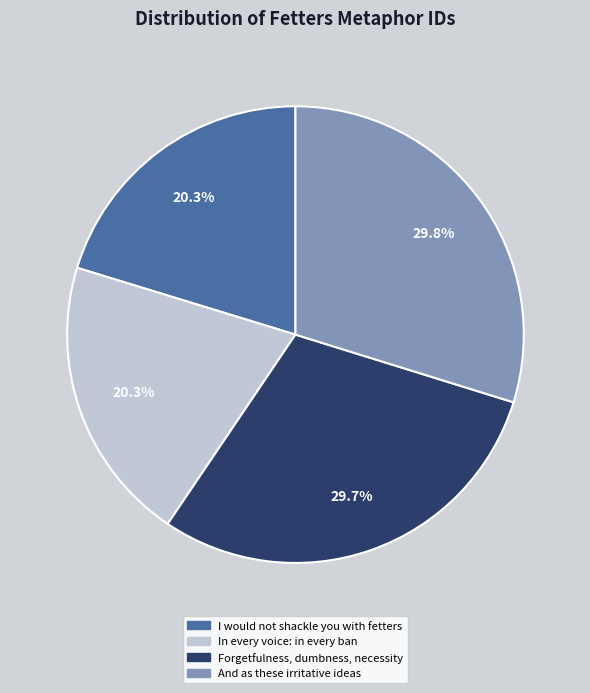

Does any single category account for the majority?

No